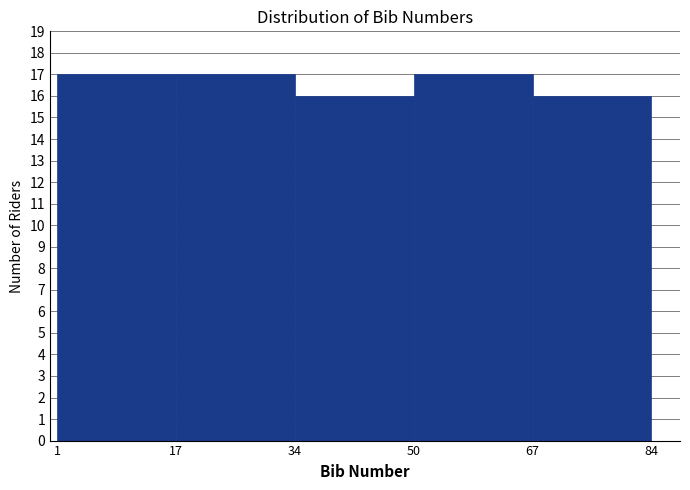

Reading left to right, list every bar in this chart as the range it spans on the x-axis followed by its height. The values are not printed on the chart, so give them approximately, as read against the axis.

1 to 17: 17
17 to 34: 17
34 to 50: 16
50 to 67: 17
67 to 84: 16